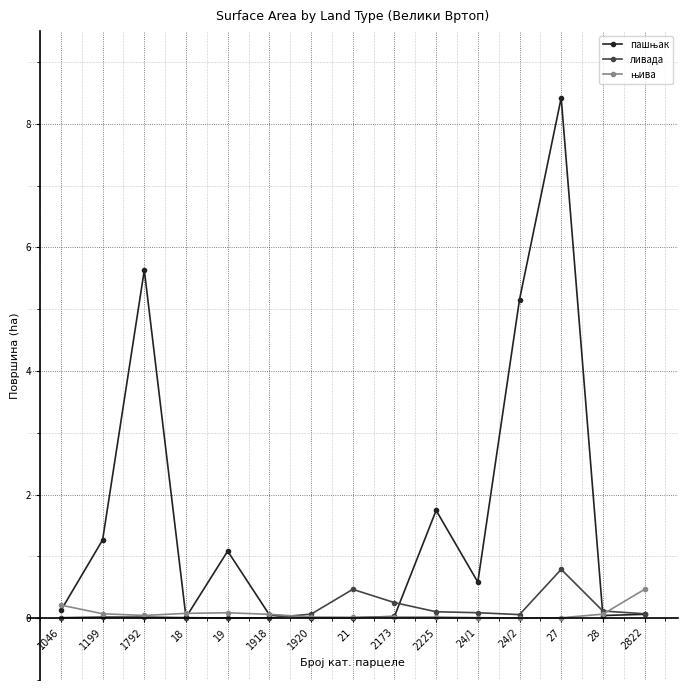

Does the chart have visible grid lines?

Yes